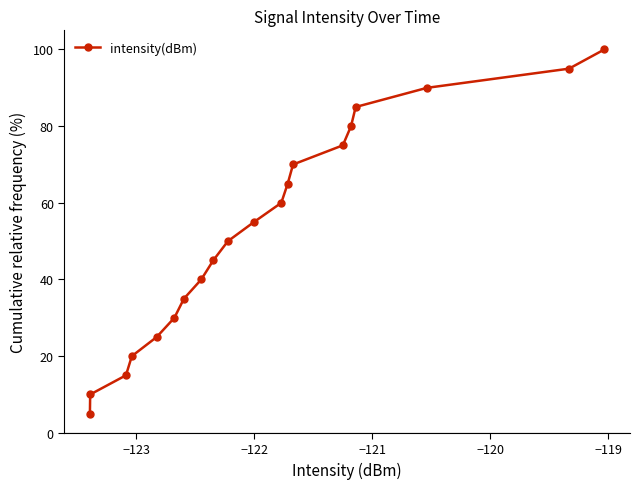

What is the difference between the second highest and minimum values?

90.0